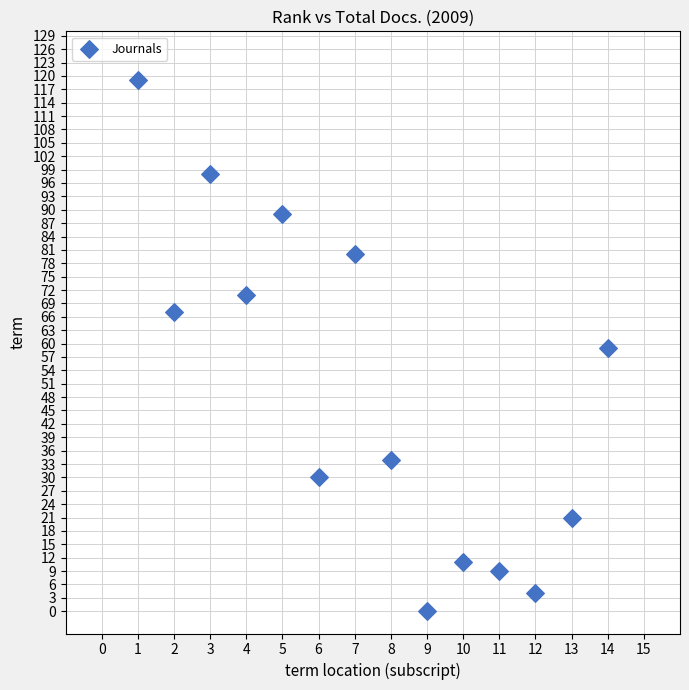

What is the range of Y values (max minus min)?

119